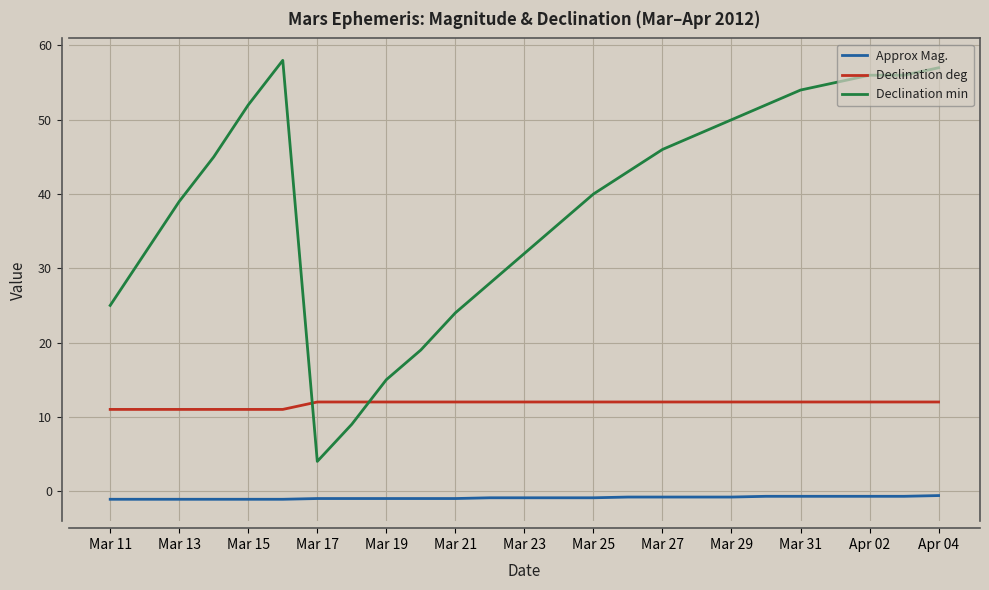

Does the chart have visible grid lines?

Yes